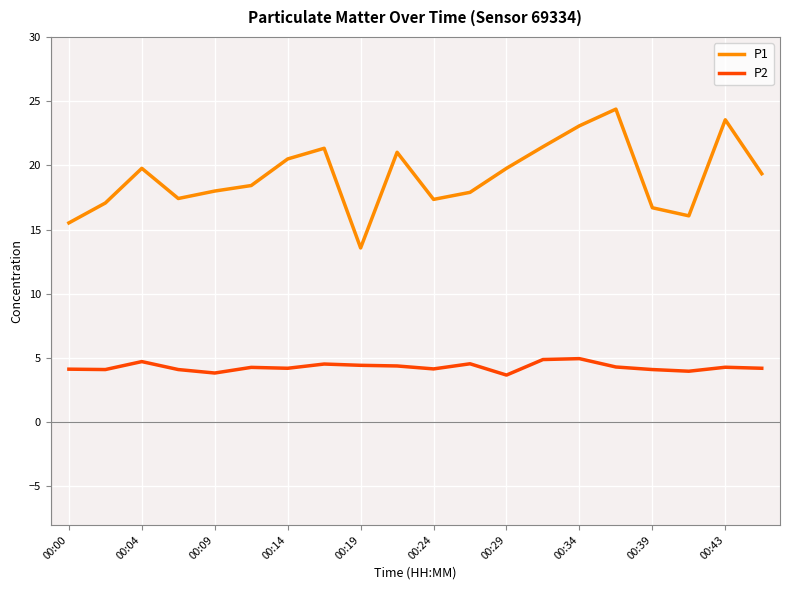

How many interior local valleys does the P1 series have?

4